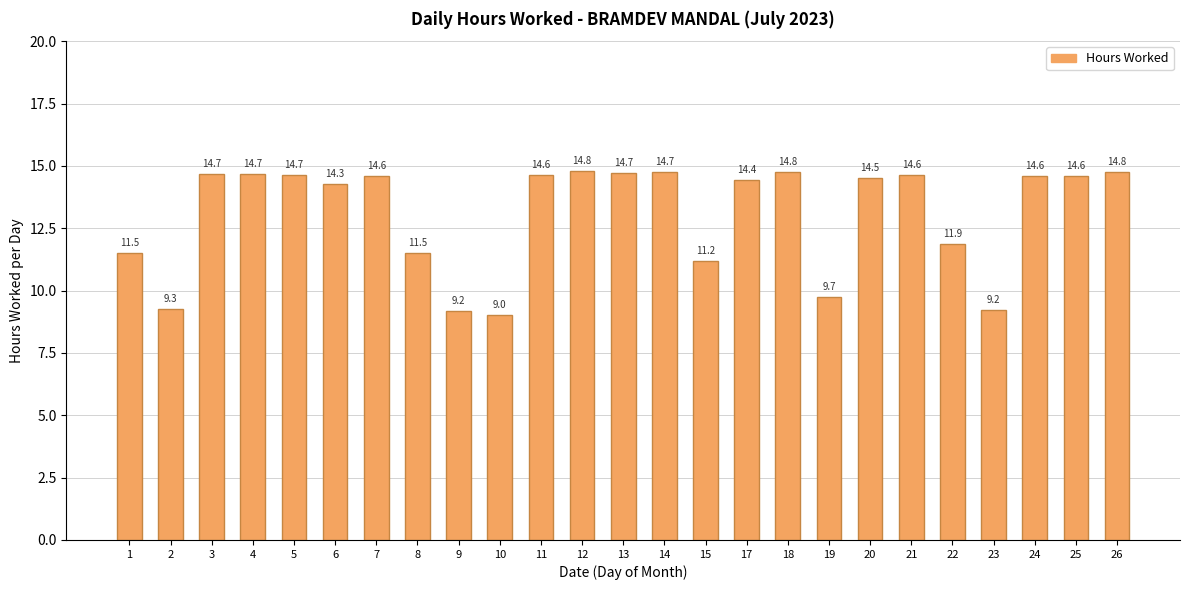

Which category has the lowest value across all series?

10